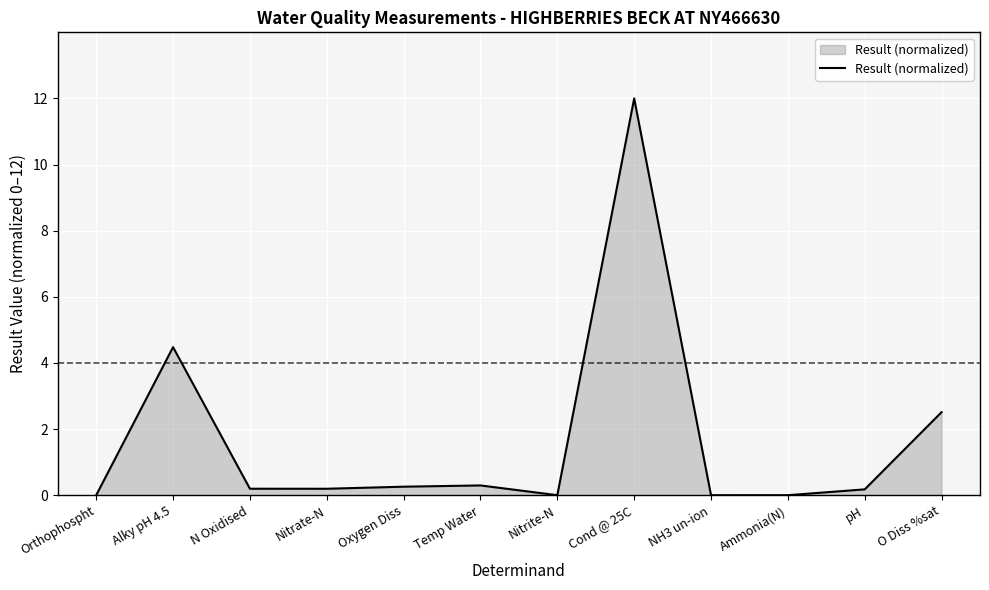

At which category does the chart reach its peak across all series?

Cond @ 25C